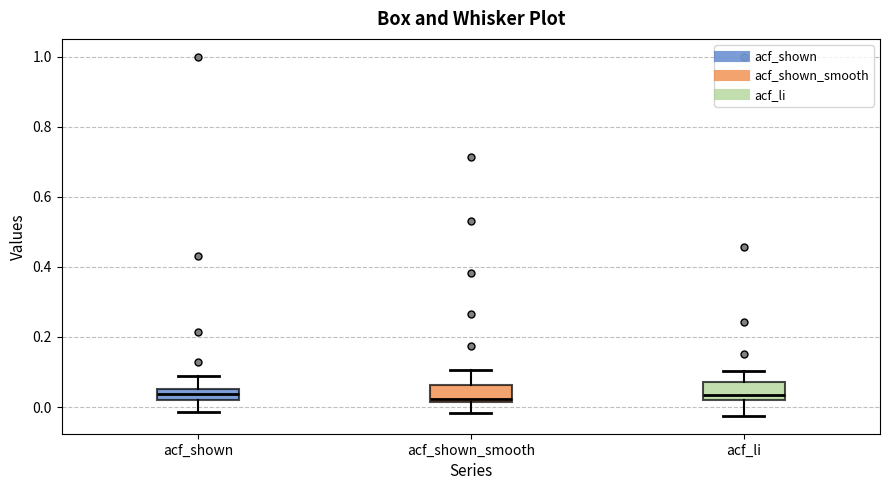

Reading left to right, transcribe this box plot: for each box, give where its median line is, the range the box spans, and where its two whiskers end, as read against the y-axis. The values are not printed on the chart, so give them approximately, as read against the axis.

acf_shown: median 0.04, box 0.02 to 0.06, whiskers -0.02 to 0.08
acf_shown_smooth: median 0.02 (just above the box's lower edge), box 0.02 to 0.06, whiskers -0.02 to 0.10
acf_li: median 0.04, box 0.02 to 0.08, whiskers -0.02 to 0.10